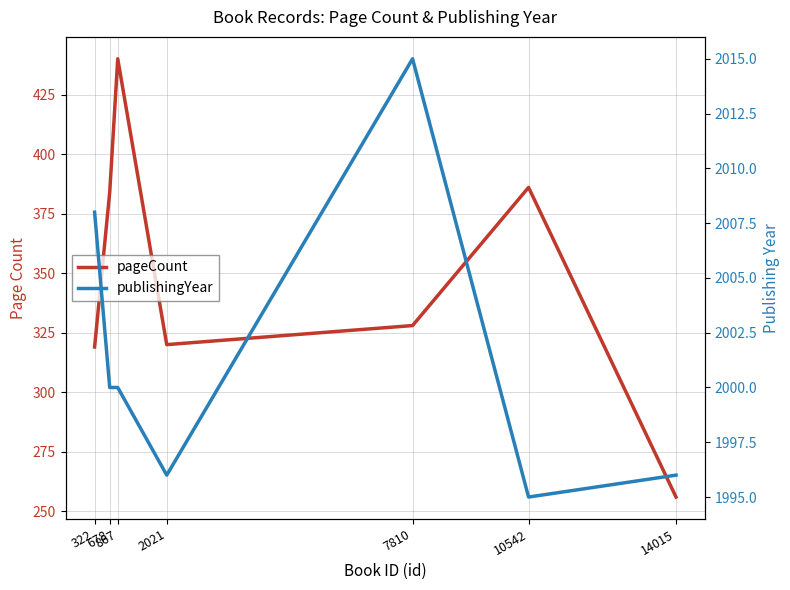

Which series has the widest spread of values?

pageCount